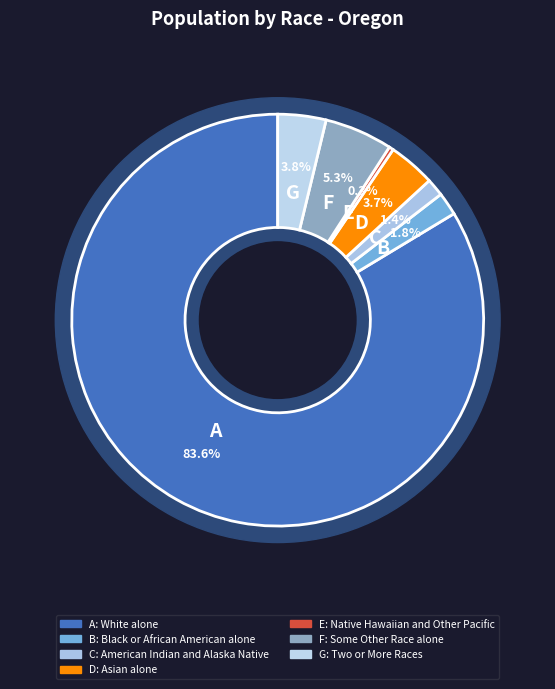

The Asian alone slice represents 4% of the pie. True or false?

True